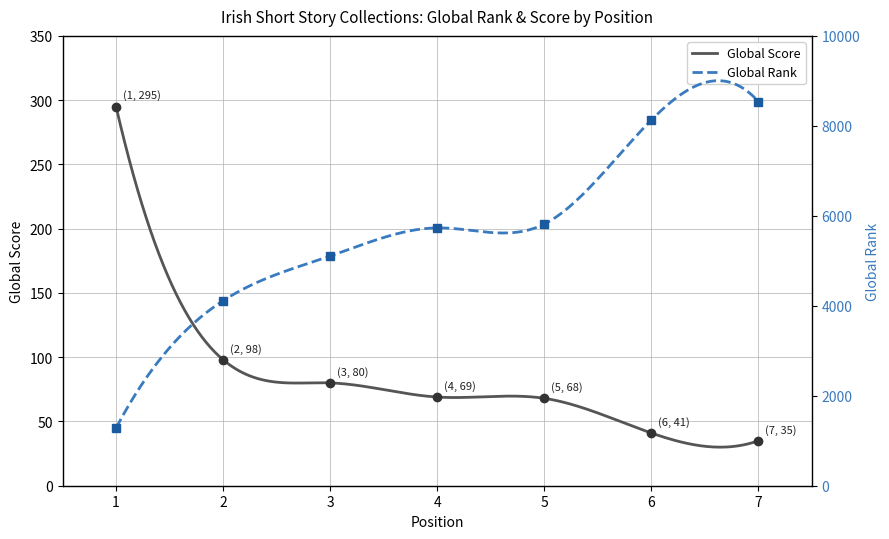

True or false: Global Rank and Global Score cross at least once.

False